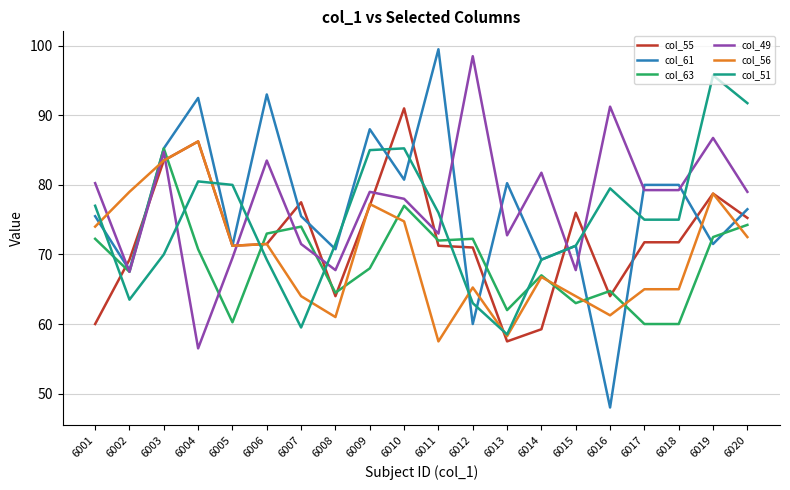

What is the total value across all series at 6019?

484.0